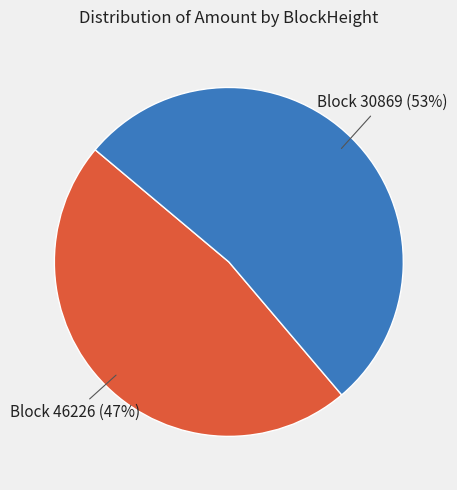

To the nearest percent, what is the average slice percentage?

50%